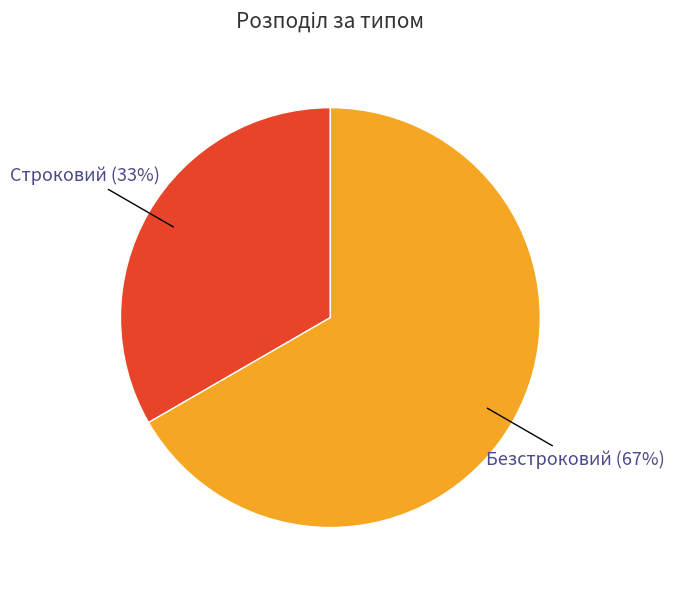

To the nearest percent, what is the average slice percentage?

50%